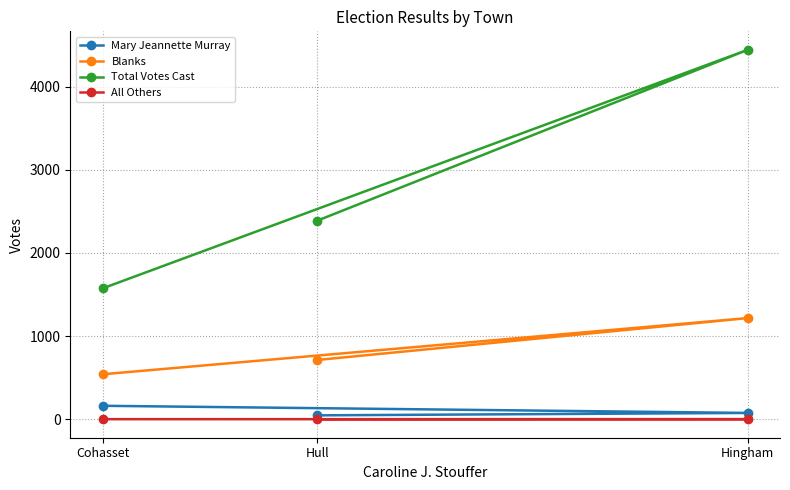

Reading left to right, list all the values displayed in this chart.

Mary Jeannette Murray: 162	76	47
Blanks: 541	1217	713
Total Votes Cast: 1574	4444	2389
All Others: 1	1	0